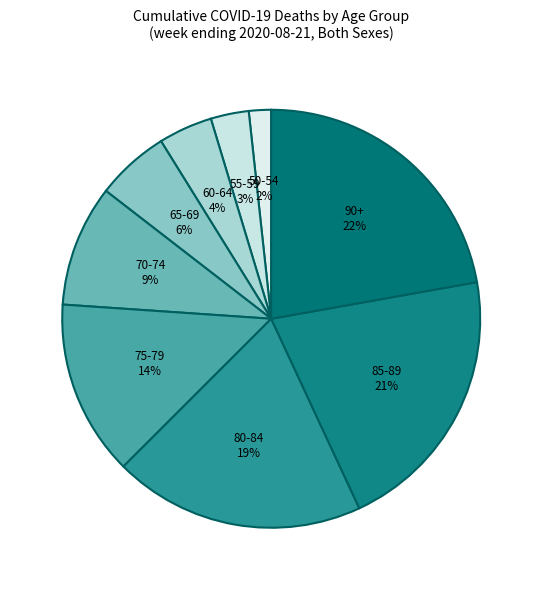

To the nearest percent, what is the average slice percentage?

11%